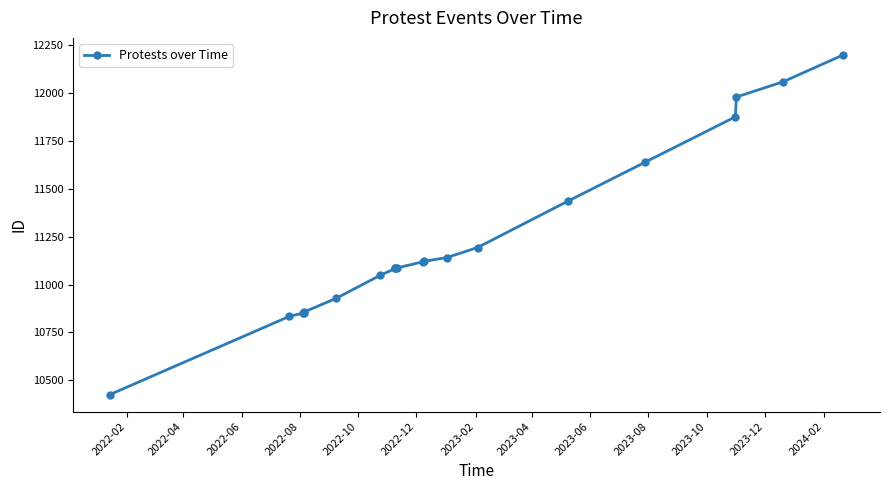

The chart shows a value of 19011 at 2023-12. True or false?

False